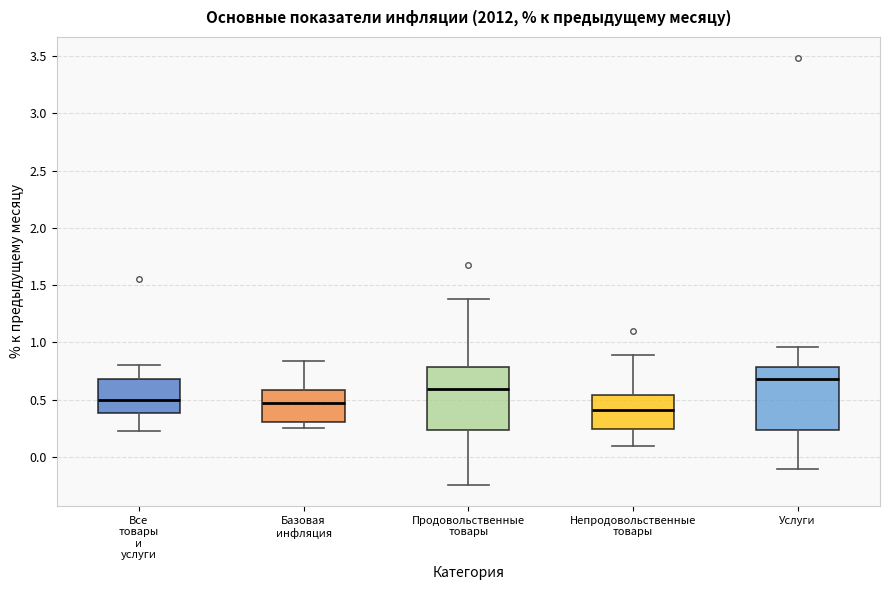

Reading left to right, transcribe this box plot: for each box, give where its median line is, the range the box spans, and where its two whiskers end, as read against the y-axis. The values are not printed on the chart, so give them approximately, as read against the axis.

Все товары и услуги: median 0.50, box 0.40 to 0.70, whiskers 0.25 to 0.80
Базовая инфляция: median 0.45, box 0.30 to 0.60, whiskers 0.25 to 0.85
Продовольственные товары: median 0.60, box 0.25 to 0.80, whiskers -0.25 to 1.40
Непродовольственные товары: median 0.40, box 0.25 to 0.55, whiskers 0.10 to 0.90
Услуги: median 0.70, box 0.25 to 0.80, whiskers -0.10 to 0.95